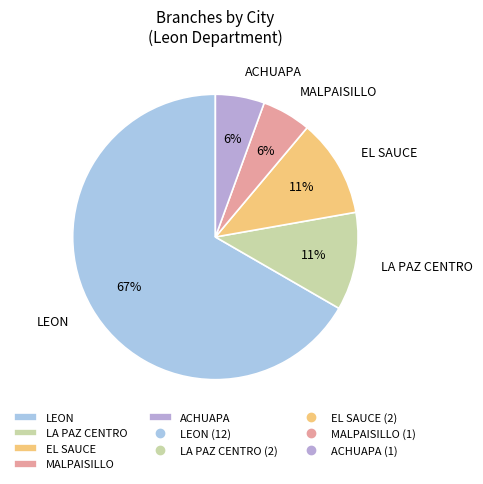

To the nearest percent, what is the average slice percentage?

20%